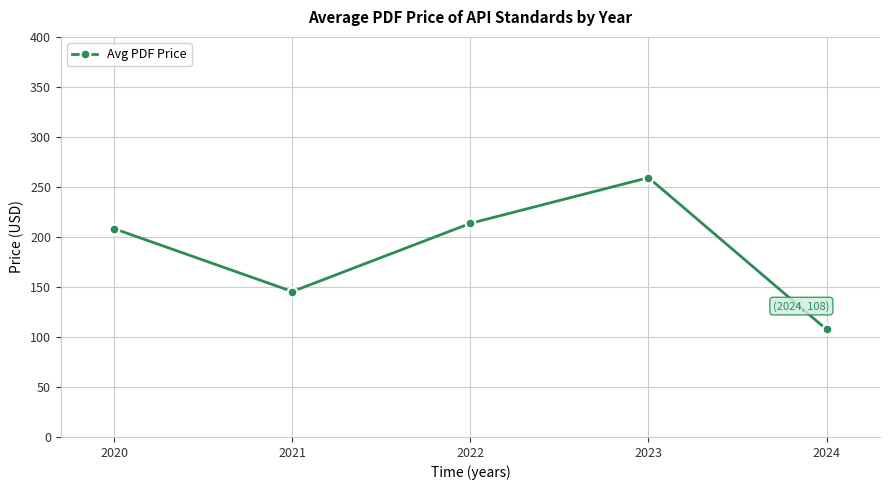

How many data points does each series have?

5